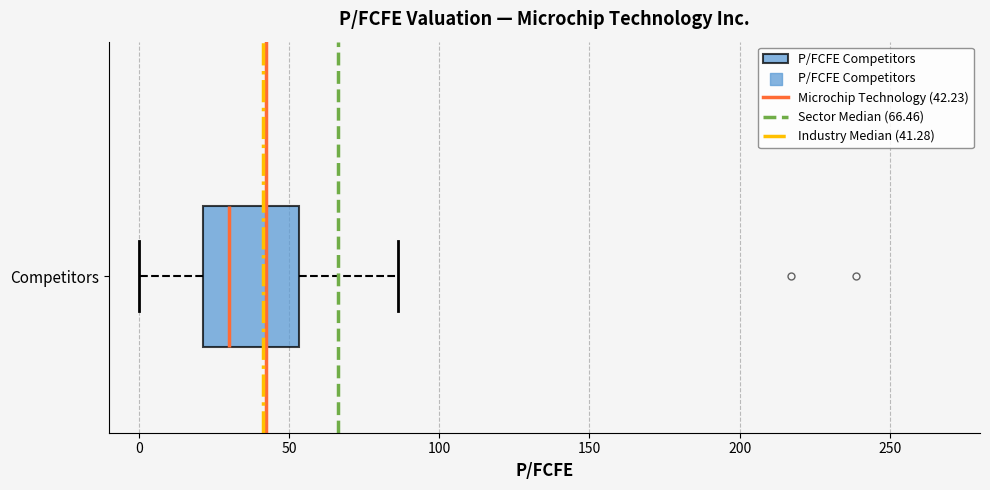

Transcribe this box plot: give where the median line is, the range the box spans, and where the two whiskers end, as read against the x-axis. The values are not printed on the chart, so give them approximately, as read against the axis.

median 30, box 20 to 55, whiskers 0 to 85